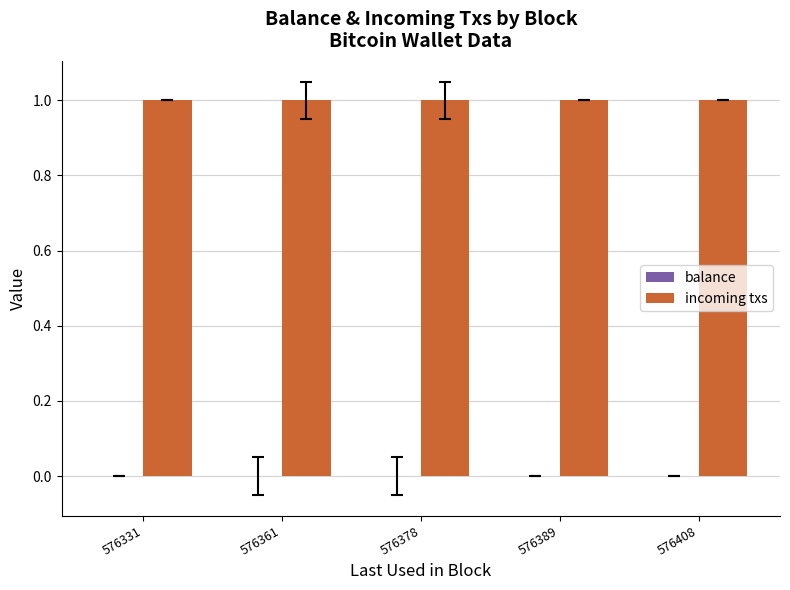

List the series in order of their overall mean, lowest first.

balance, incoming txs